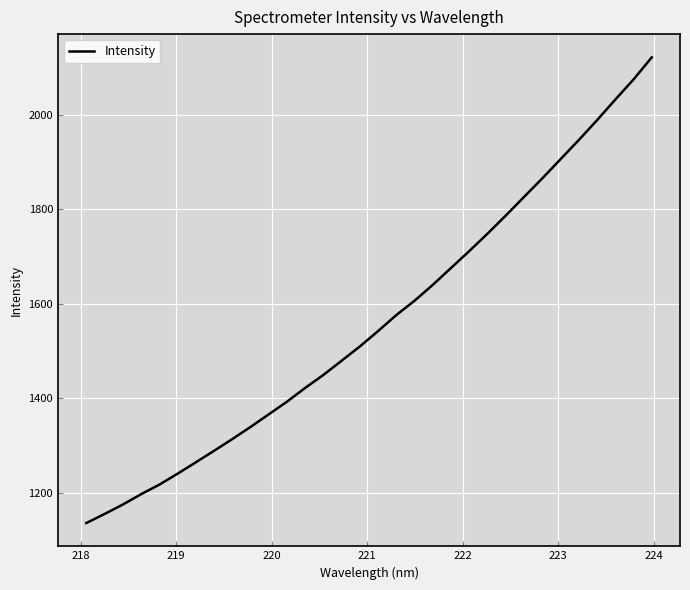

What is the difference between the maximum and minimum values?

985.3